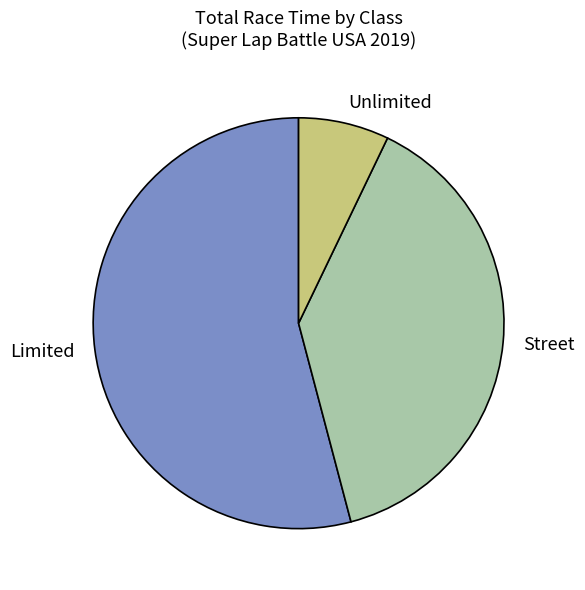

Combined, do Limited and Street account for over 50%?

Yes